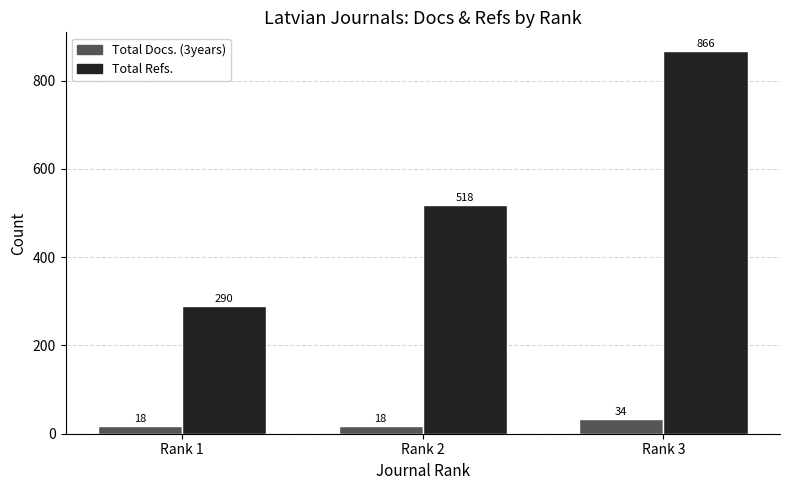

Reading left to right, list all the values displayed in this chart.

Total Docs. (3years): Rank 1=18	Rank 2=18	Rank 3=34
Total Refs.: Rank 1=290	Rank 2=518	Rank 3=866